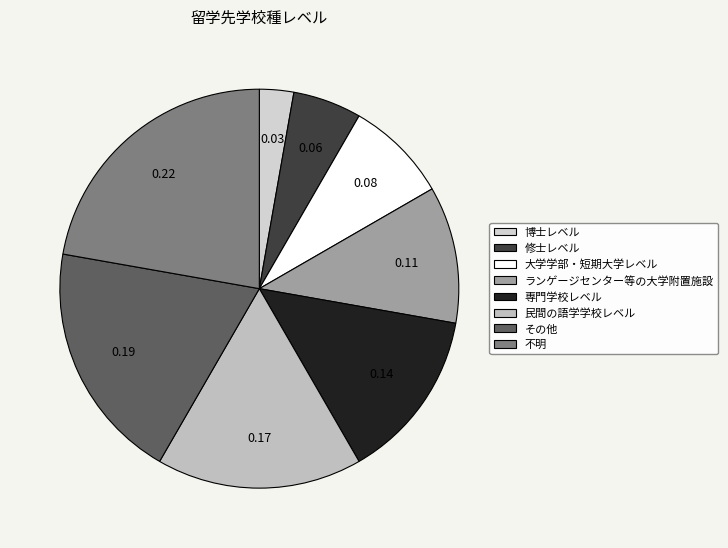

To the nearest percent, what percentage of the pie is 大学学部・短期大学レベル?

8%